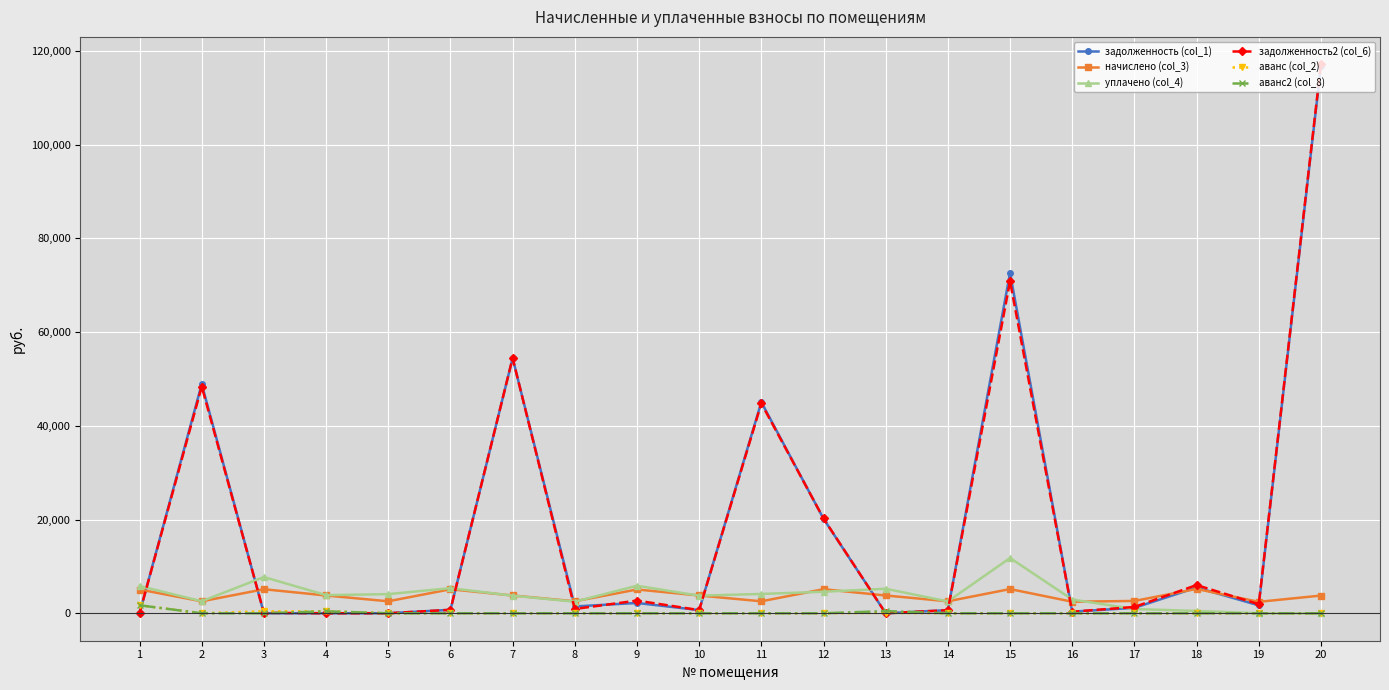

What is the spread (max minus min) of values at 14?

2556.5